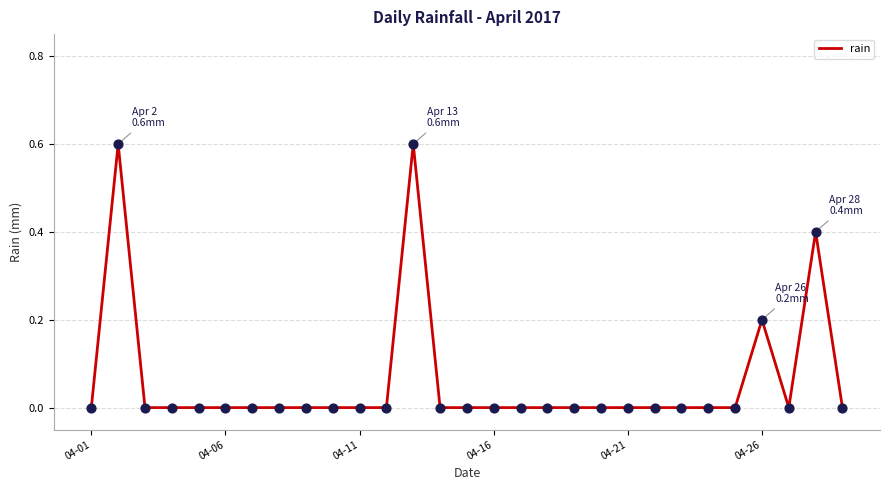

What is the difference between the maximum and minimum values?

0.6